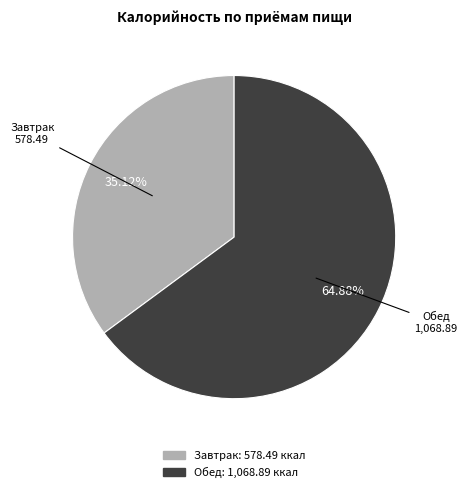

What percentage is the Обед slice, to the nearest percent?

65%